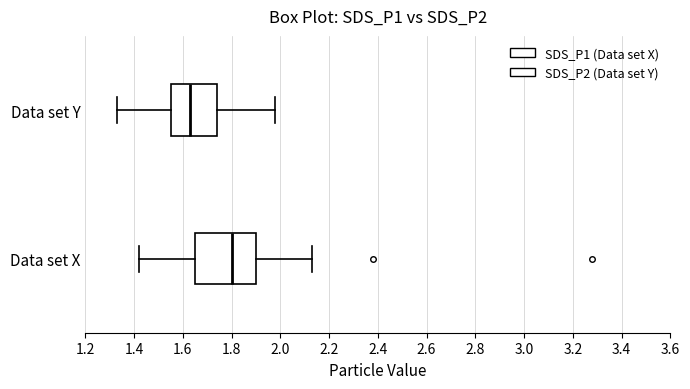

Where does the median line of the box for Data set Y sit on the x-axis? The values are not printed on the chart, so give them approximately, as read against the axis.

1.64